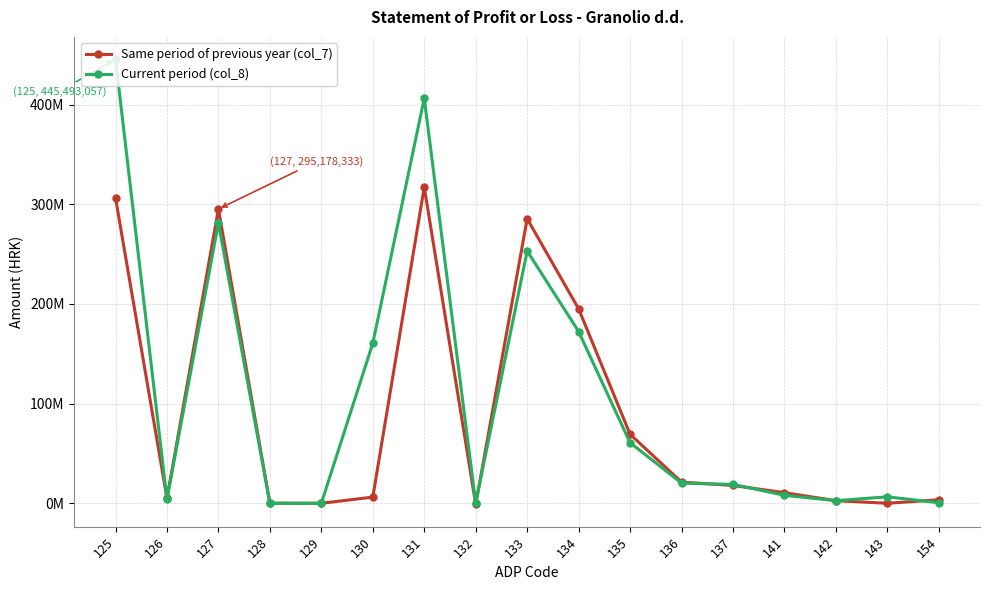

True or false: Current period (col_8) and Same period of previous year (col_7) intersect in this chart.

True